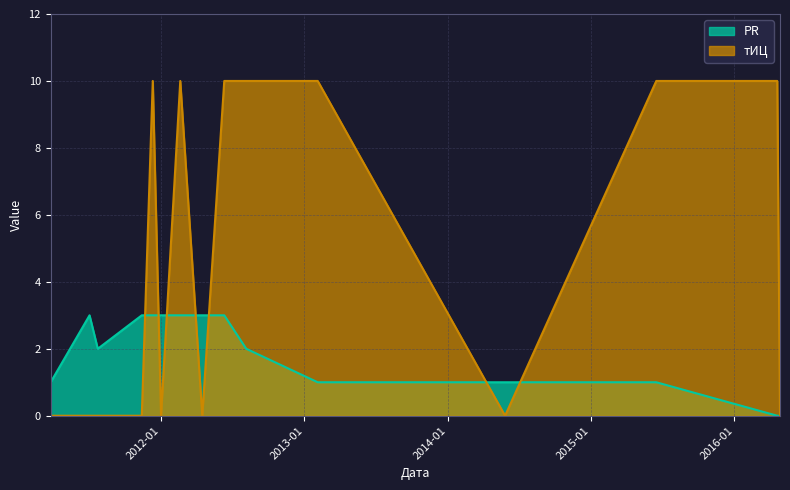

How many intersections are there between PR and тИЦ?

7